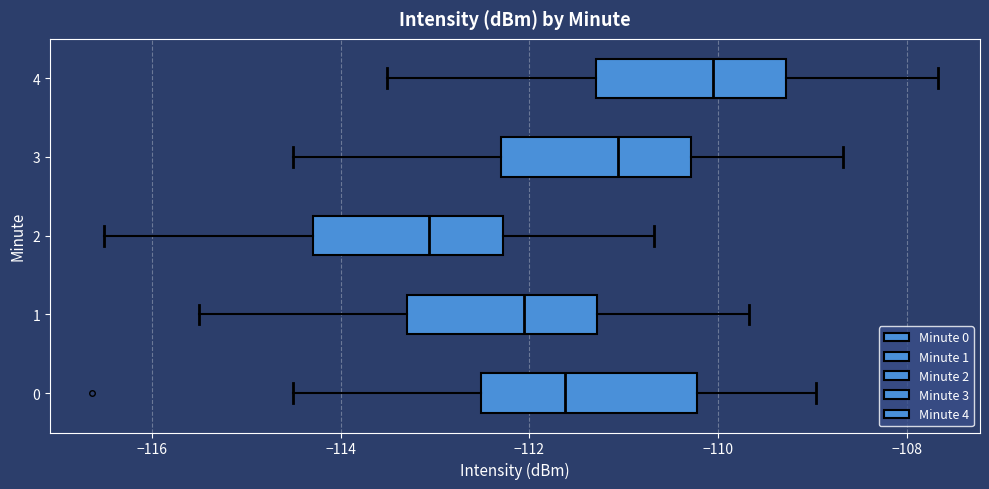

Which box's median line is the furthest to the left?

2